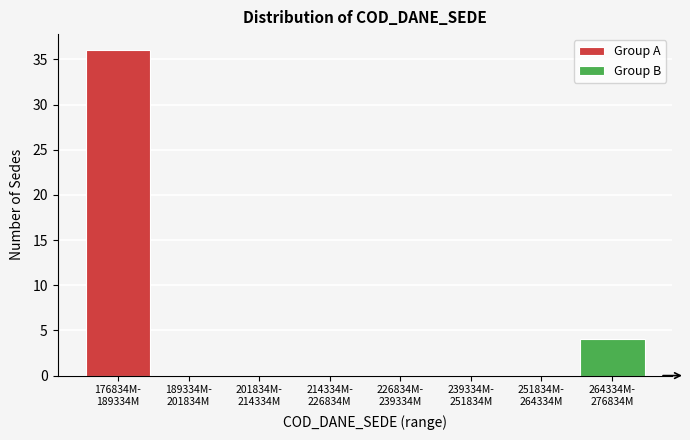

Which series has the largest total across all categories?

Group A